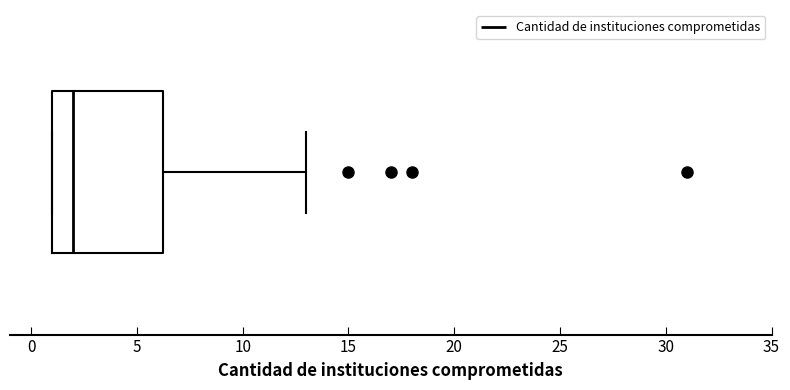

Read this box plot against the x-axis: the position of the median line, the range covered by the box, and the ends of both whiskers. The values are not printed on the chart, so give them approximately, as read against the axis.

median 2.0, box 1.0 to 6.5, whiskers 1.0 to 13.0